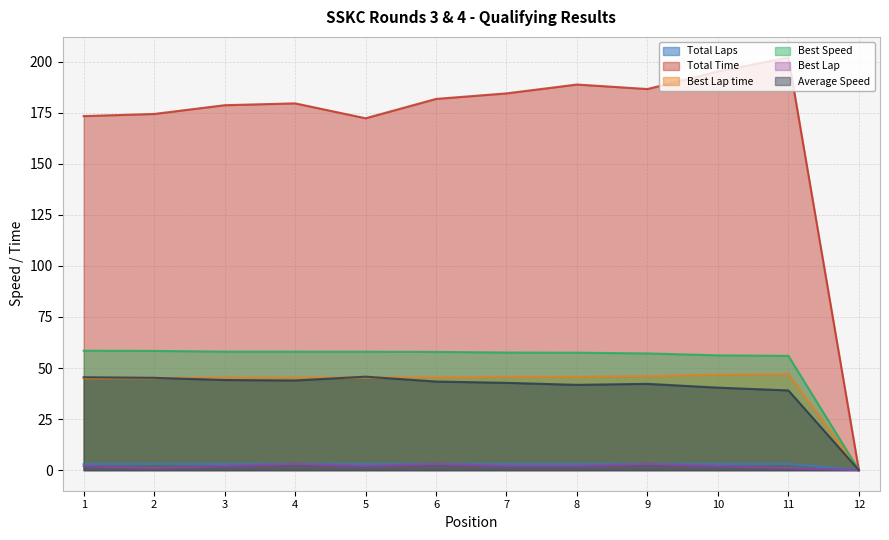

Which series has the widest spread of values?

Total Time